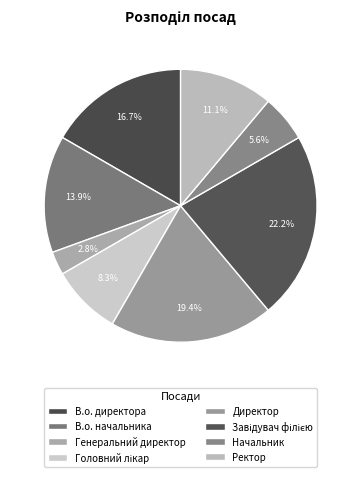

To the nearest percent, what portion does Начальник represent?

6%